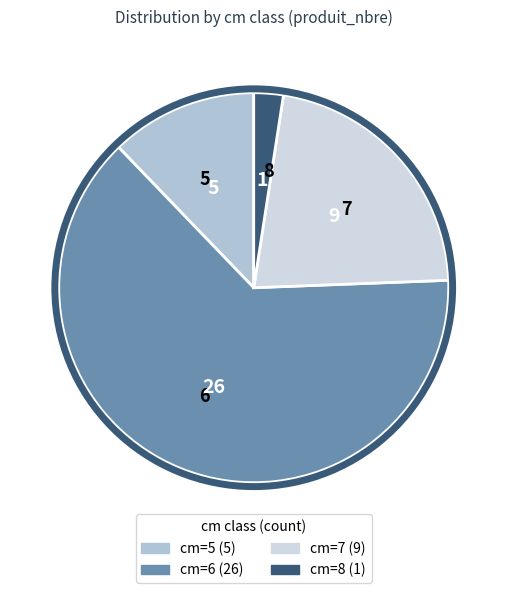

Rank the categories by value from lowest to highest.

cm=8, cm=5, cm=7, cm=6